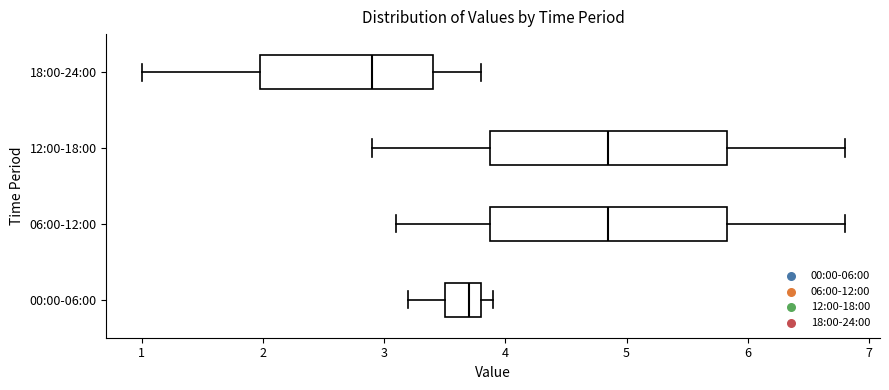

Which box's median line is the furthest to the left?

18:00-24:00